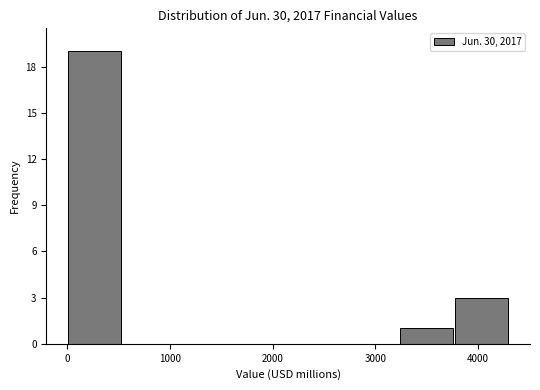

Reading left to right, transcribe this chart: for each bar, give the range it covers on the x-axis and its height. Neither the bar edges nor the heights are printed on the chart, so give them approximately, as read against the axes.

0 to 500: 19
500 to 1100: 0
1100 to 1600: 0
1600 to 2200: 0
2200 to 2700: 0
2700 to 3200: 0
3200 to 3800: 1
3800 to 4300: 3